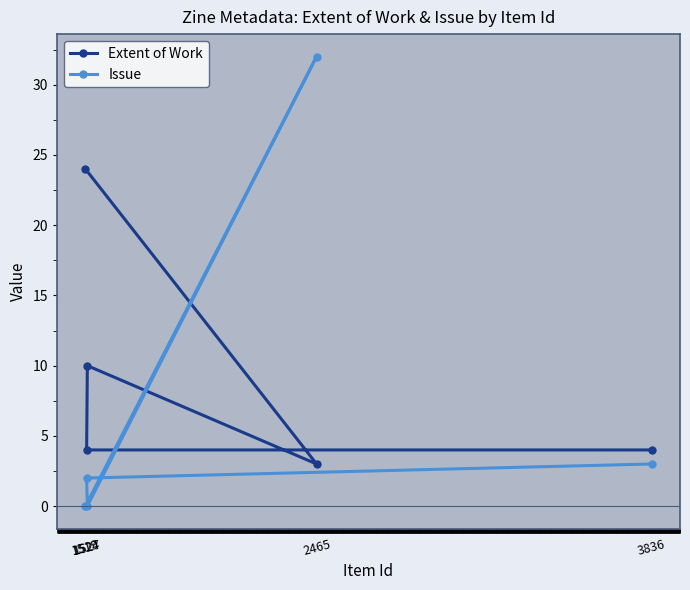

How many interior local valleys does the Issue series have?

1